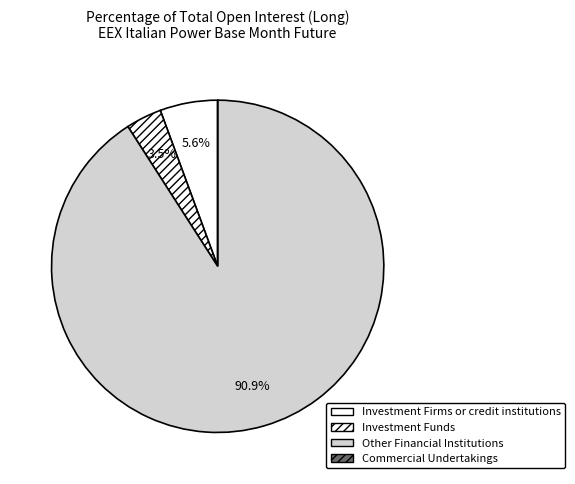

What is the smallest slice in the pie chart?

Commercial Undertakings